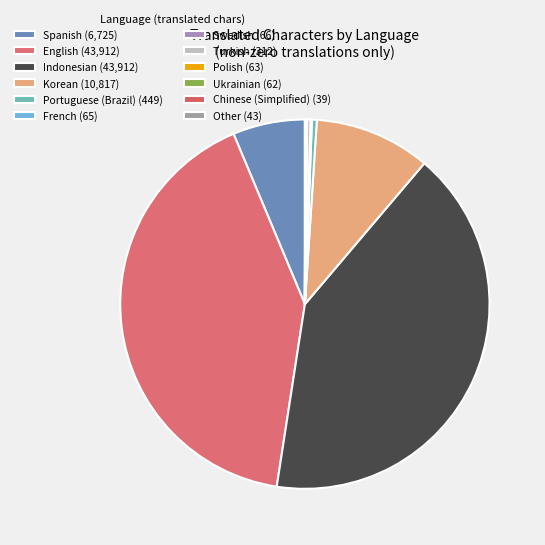

Is it true that Spanish is 6% of the pie?

True